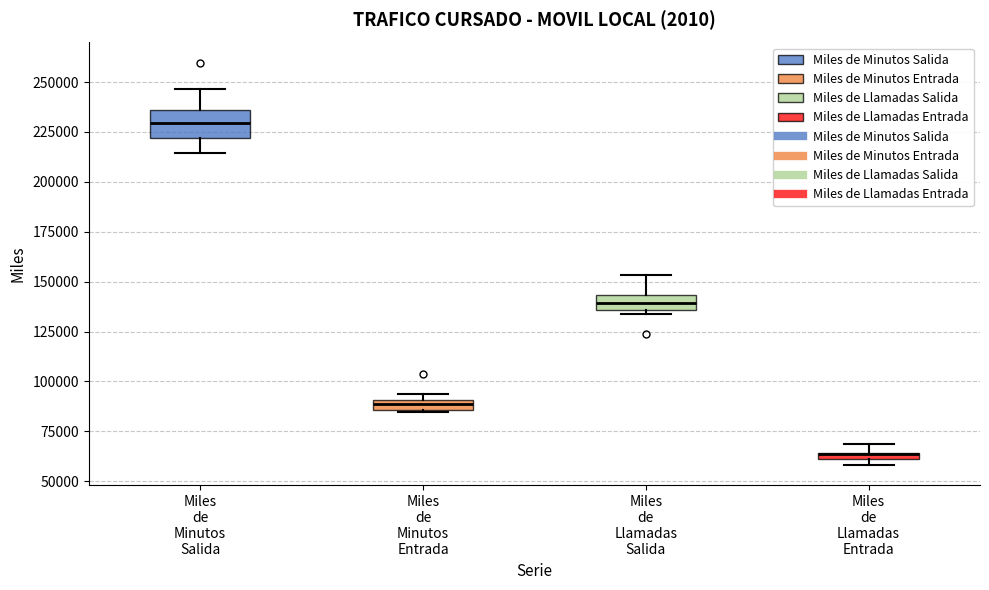

Where does the lower whisker of the box for Miles de Minutos Salida end on the y-axis? The values are not printed on the chart, so give them approximately, as read against the axis.

215000